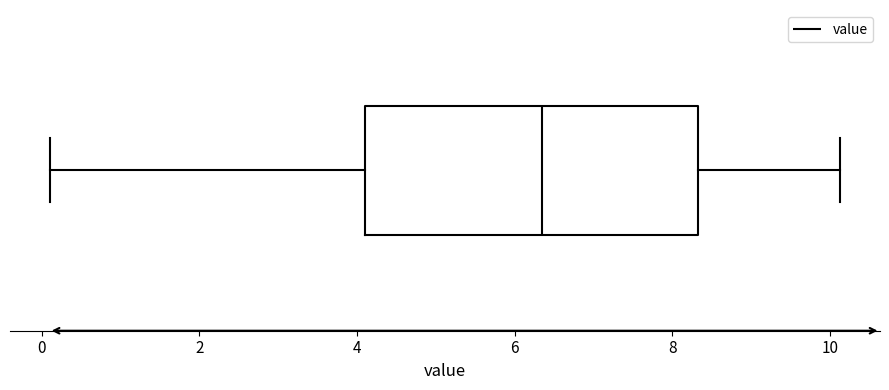

Where is the right edge of the box on the x-axis? The values are not printed on the chart, so give them approximately, as read against the axis.

8.4